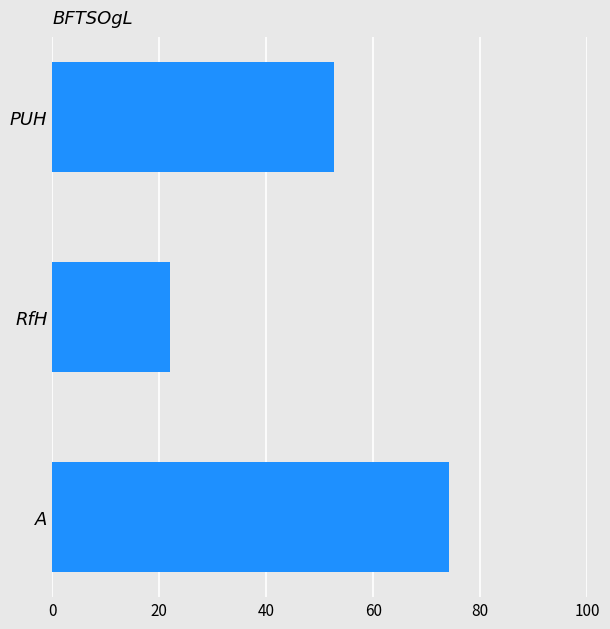

Reading bottom to top, extract all data points from this chart.

A=74.2	RfH=22.0	PUH=52.6